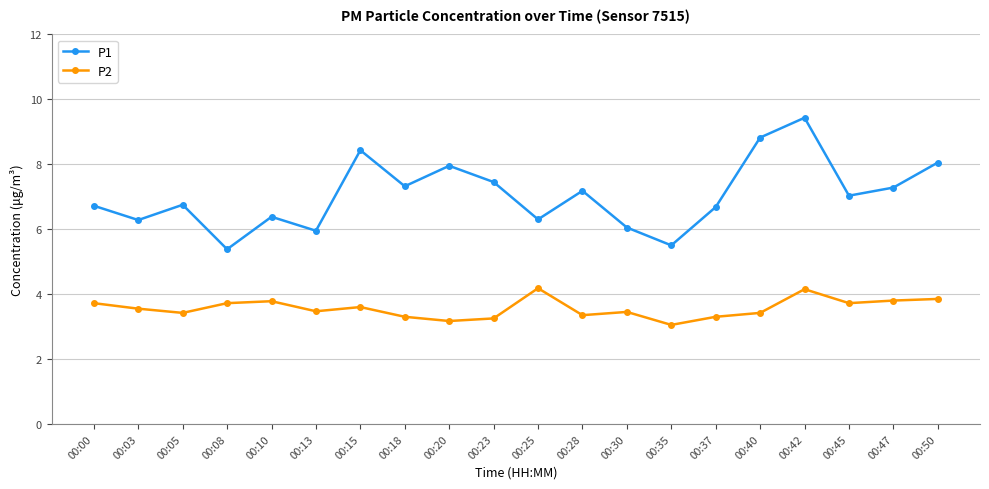

How many interior local valleys does the P2 series have?

6